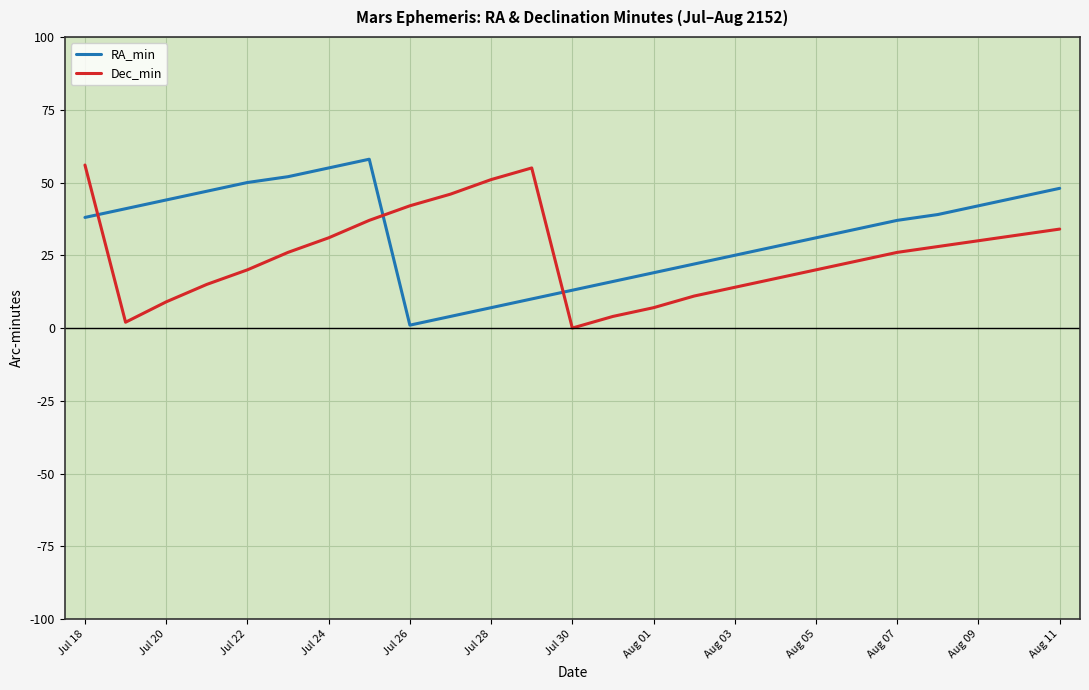

After their last crossing, which series has the higher values: RA_min or Dec_min?

RA_min